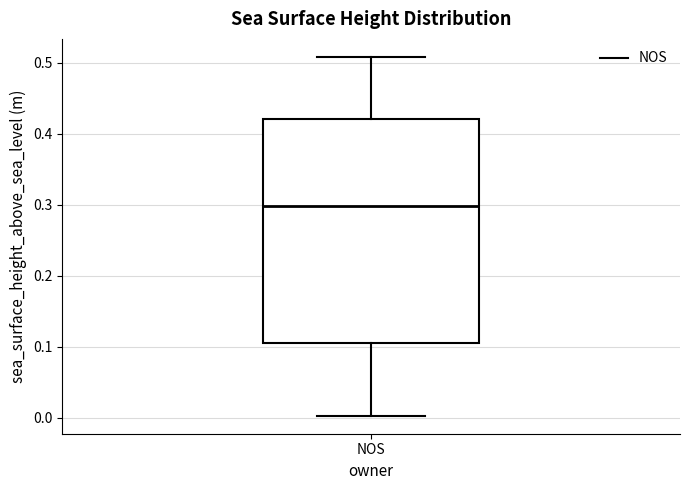

Transcribe this box plot: give where the median line is, the range the box spans, and where the two whiskers end, as read against the y-axis. The values are not printed on the chart, so give them approximately, as read against the axis.

median 0.30, box 0.11 to 0.42, whiskers 0.00 to 0.51